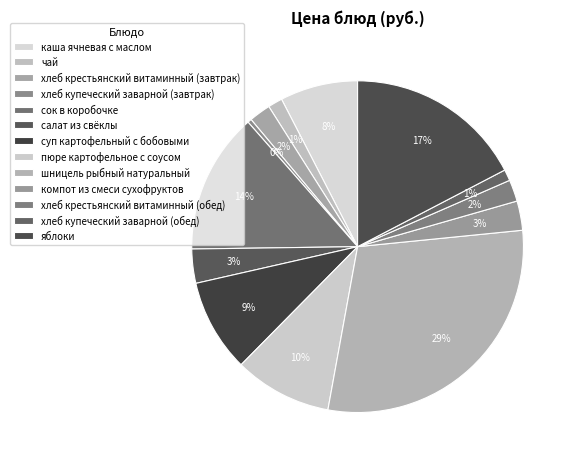

Combined, do пюре картофельное с соусом and компот из смеси сухофруктов account for over 50%?

No